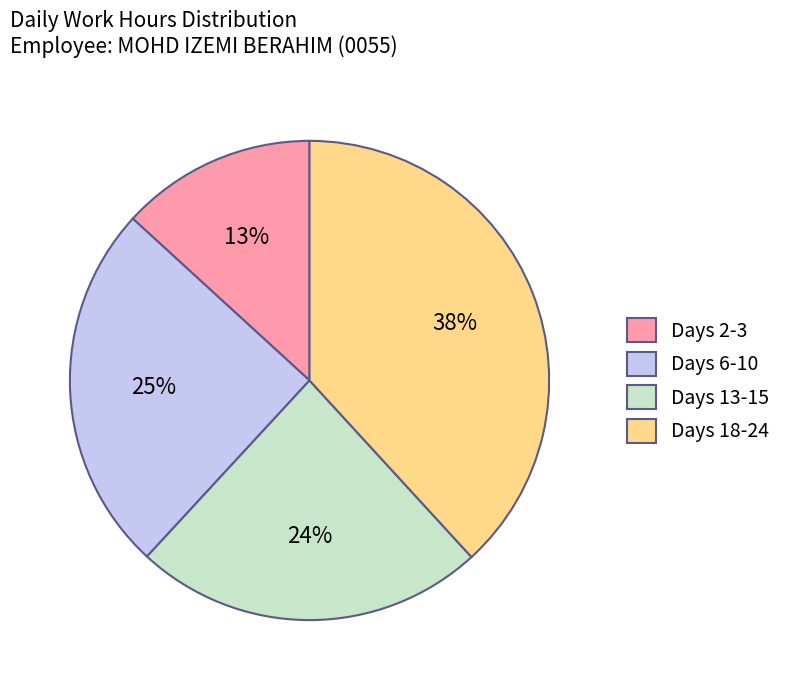

Count the number of slices in the pie.

4